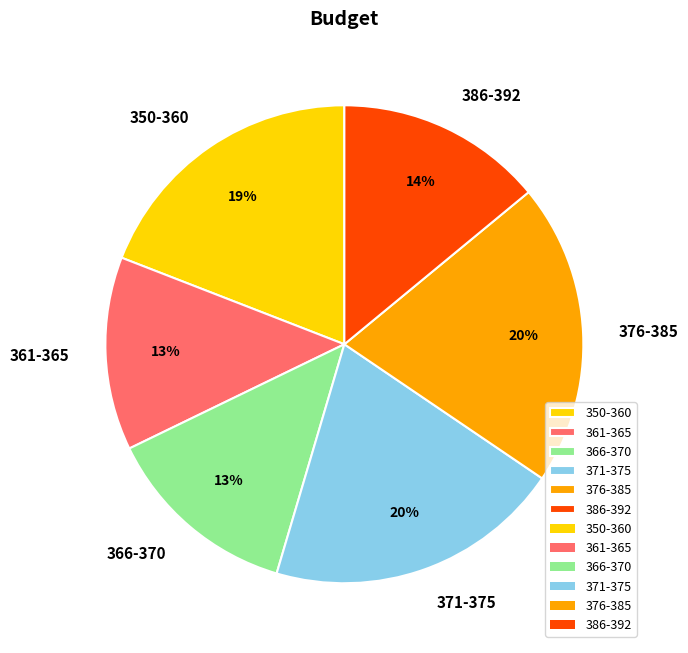

Combined, do 376-385 and 371-375 account for over 50%?

No